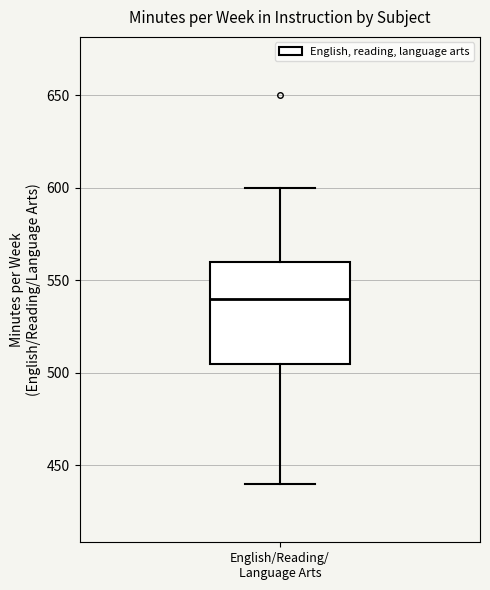

Read this box plot against the y-axis: the position of the median line, the range covered by the box, and the ends of both whiskers. The values are not printed on the chart, so give them approximately, as read against the axis.

median 540, box 505 to 560, whiskers 440 to 600